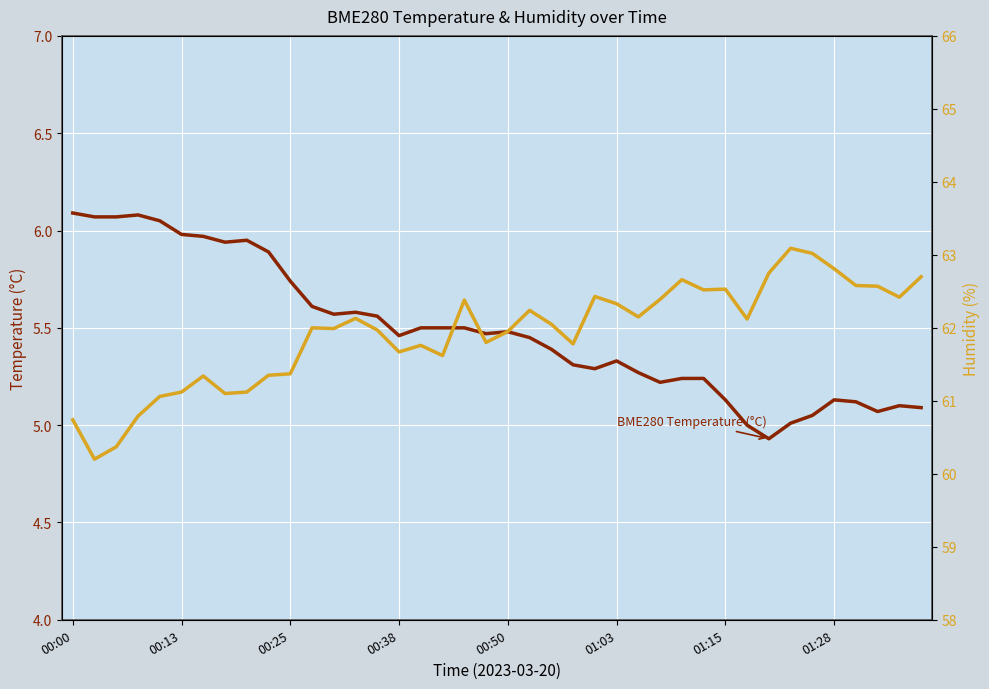

True or false: BME280 Humidity (%) and BME280 Temperature (°C) cross at least once.

False